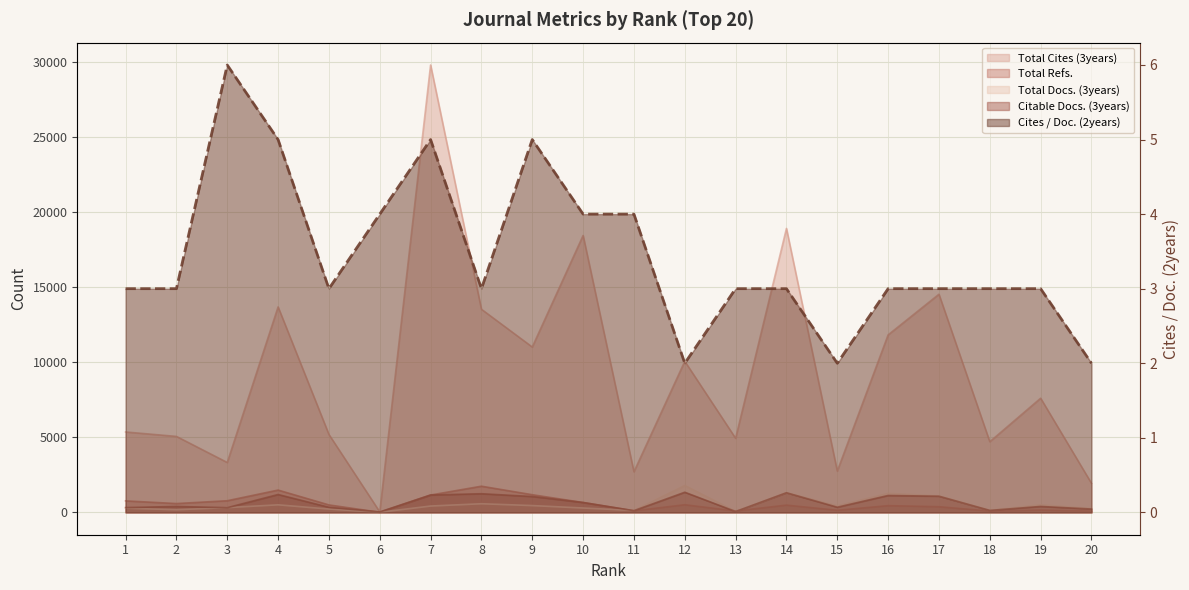

Which series has the widest spread of values?

Total Cites (3years)